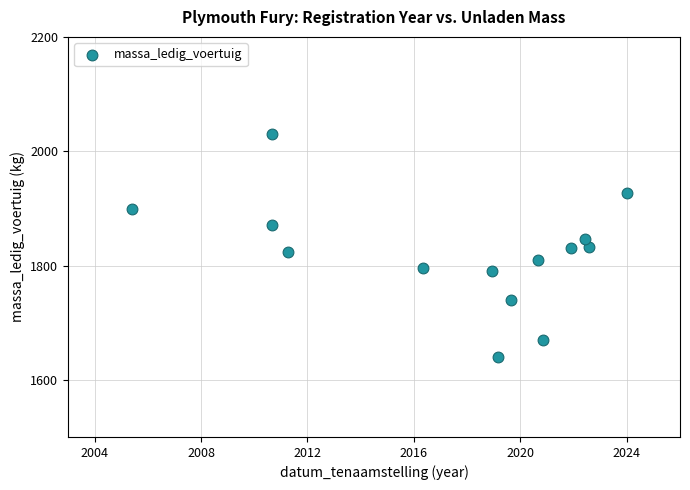

What is the range of Y values (max minus min)?

390